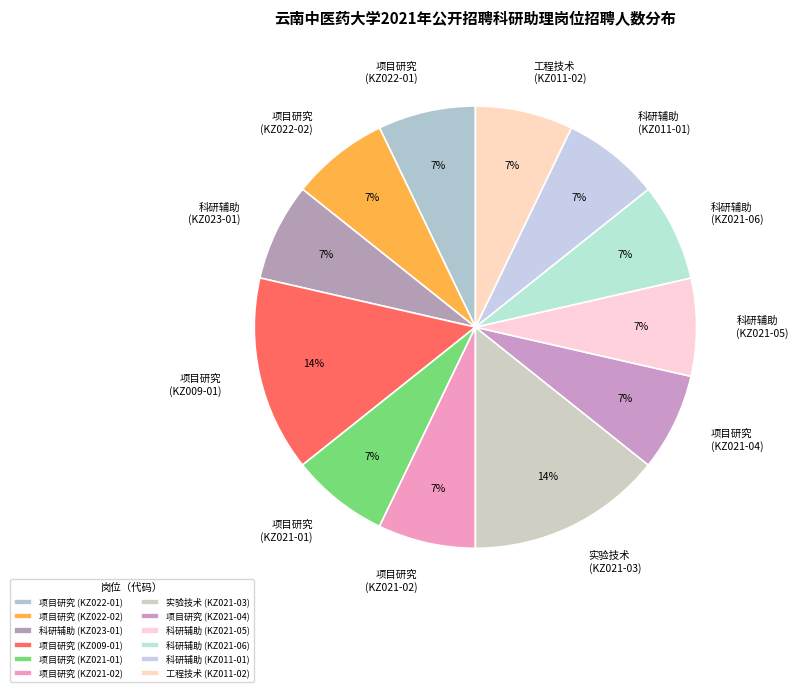

Is there a majority slice in this chart?

No